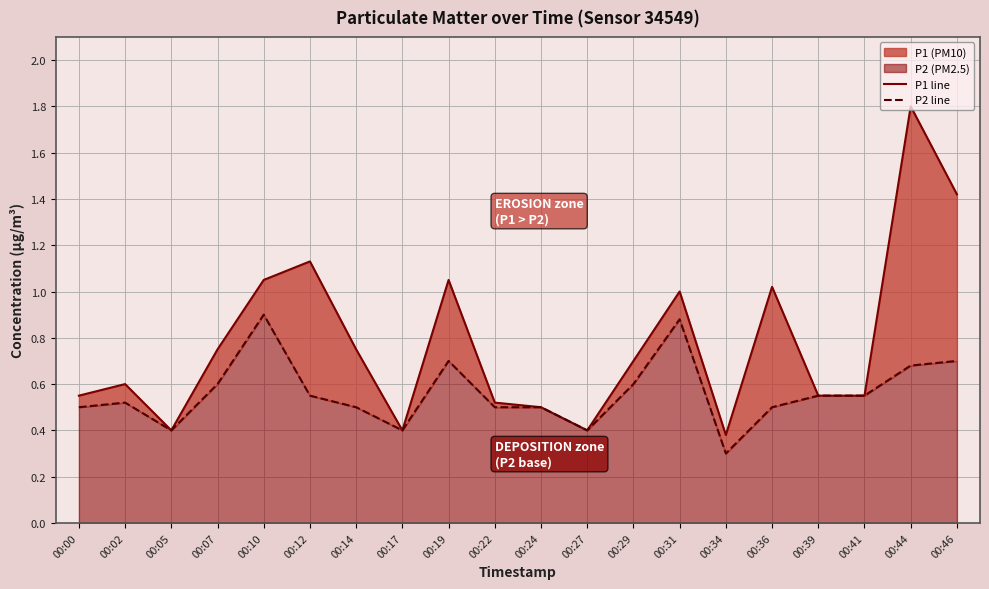

At which category is the sum across all series the highest?

00:44